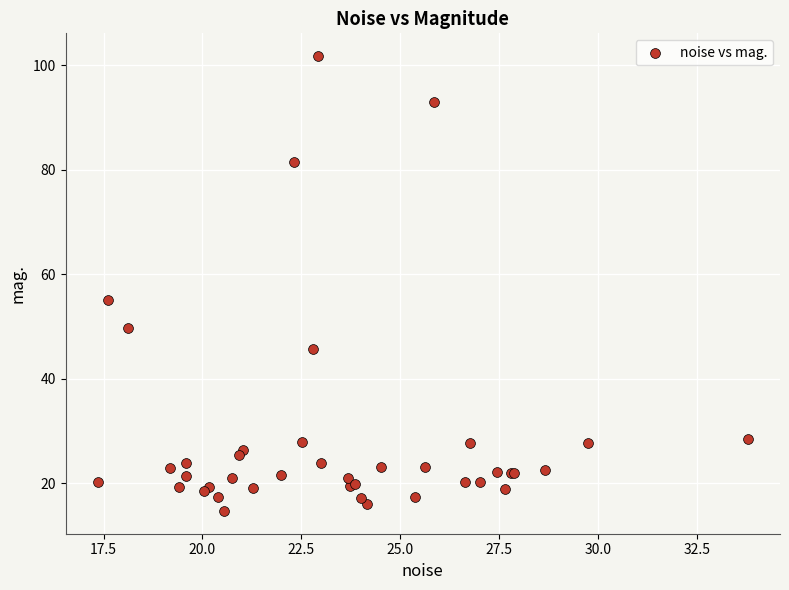

What Y value in the scatter plot is closest to 58?

55.1